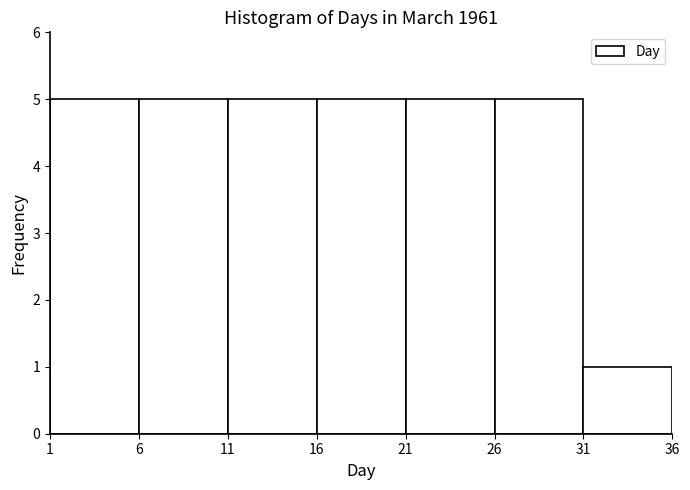

Reading left to right, transcribe this chart: for each bar, give the range it covers on the x-axis and its height. The values are not printed on the chart, so give them approximately, as read against the axis.

1 to 6: 5
6 to 11: 5
11 to 16: 5
16 to 21: 5
21 to 26: 5
26 to 31: 5
31 to 36: 1